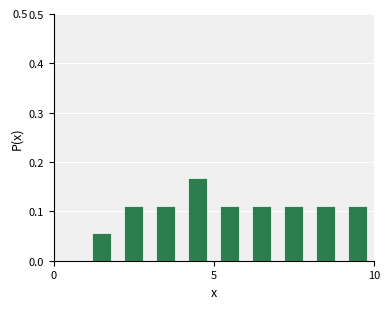

Around what value on the x-axis is the tallest bar? Give the approximate position of its centre, as read against the axis.

4.5